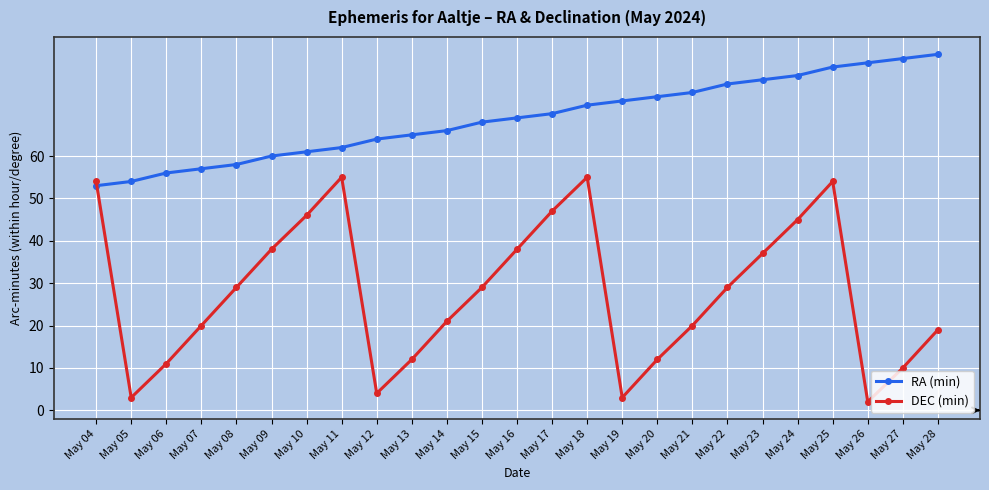

List the series in order of their overall mean, highest first.

RA (min), DEC (min)